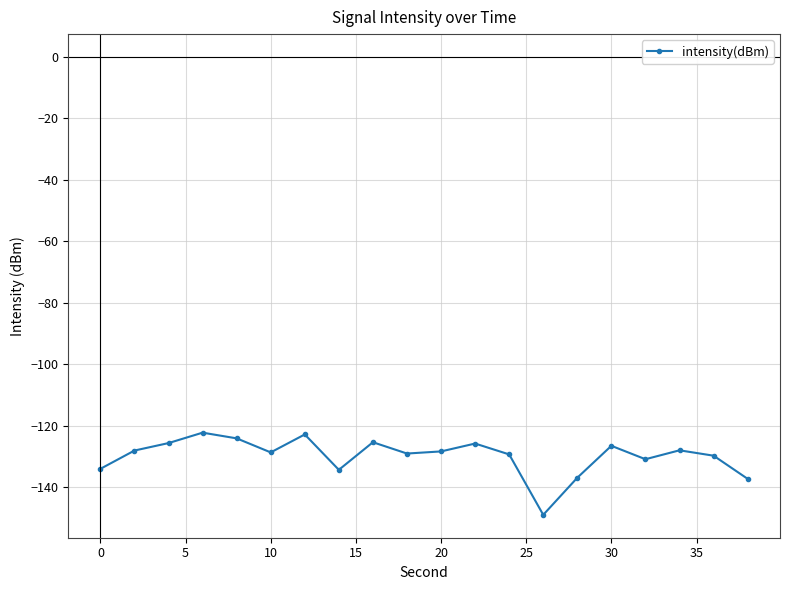

What is the minimum value shown in the chart?

-149.1